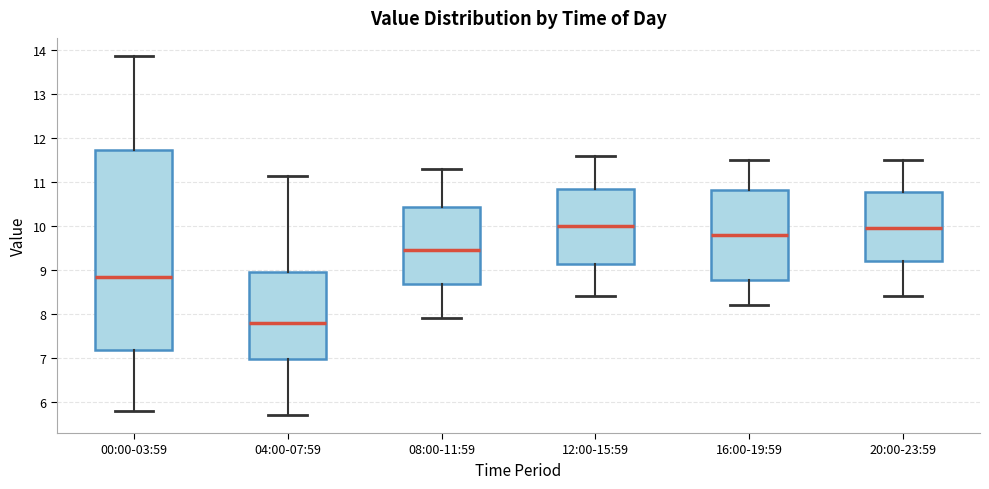

Where is the upper edge of the box for 16:00-19:59 on the y-axis? The values are not printed on the chart, so give them approximately, as read against the axis.

10.8